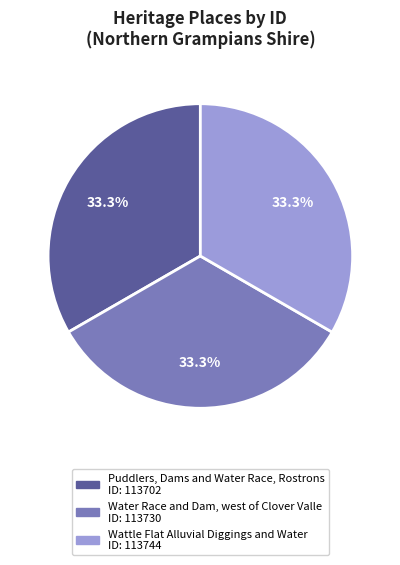

Does any single category account for the majority?

No